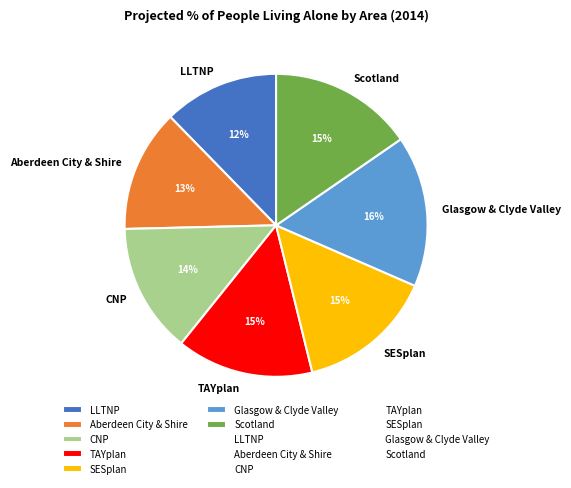

To the nearest percent, what portion does SESplan represent?

15%